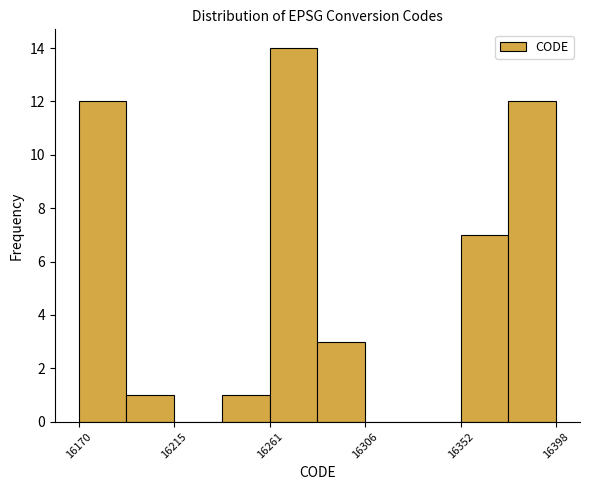

What is the height of the bar covering 16170 to 16195 on the x-axis? Neither the bar edges nor the heights are printed on the chart, so give them approximately, as read against the axes.

12